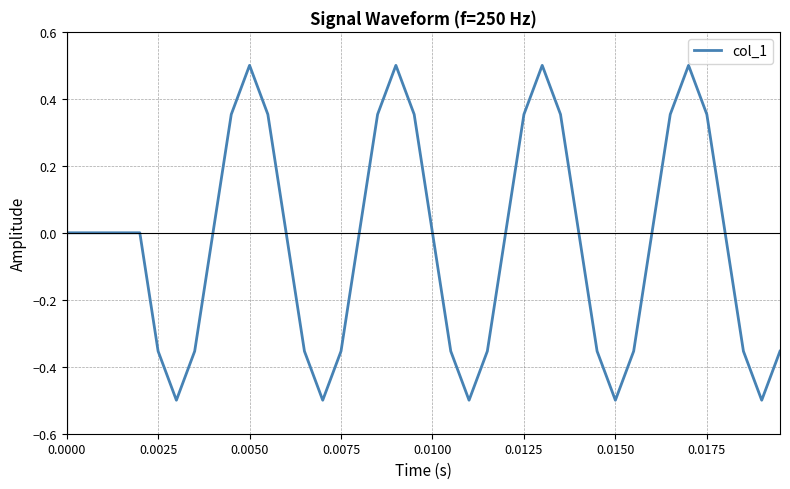

What is the maximum value shown in the chart?

0.5